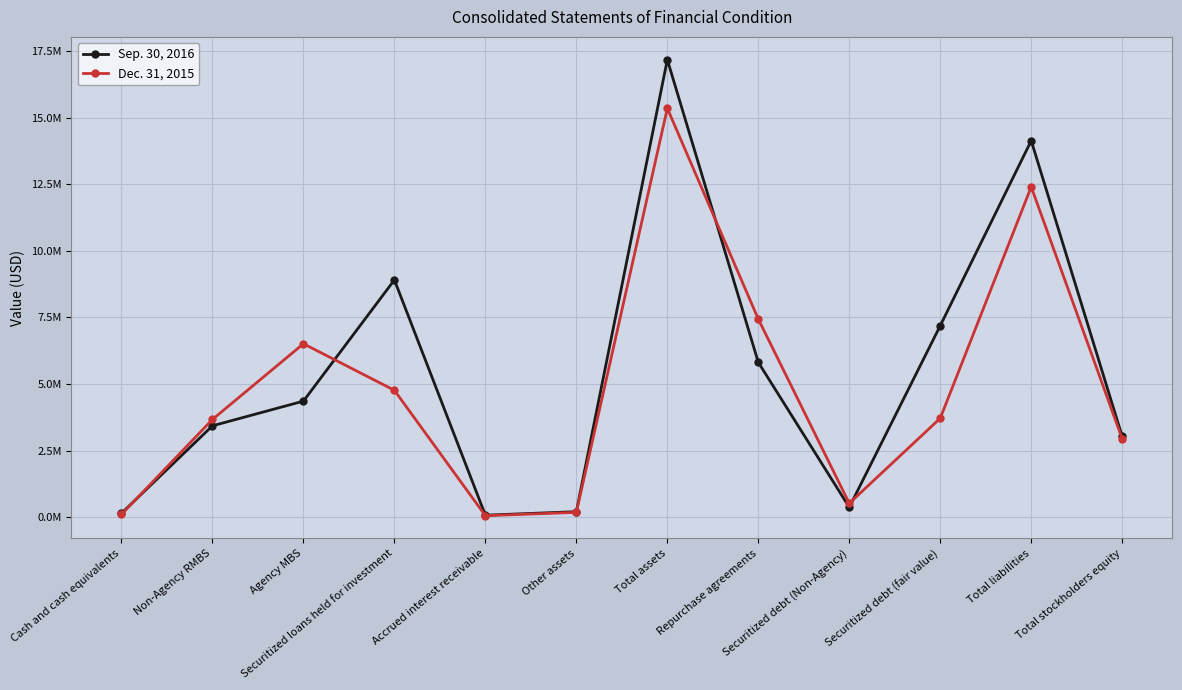

Which has a higher value, Total assets or Securitized debt (Non-Agency)?

Total assets